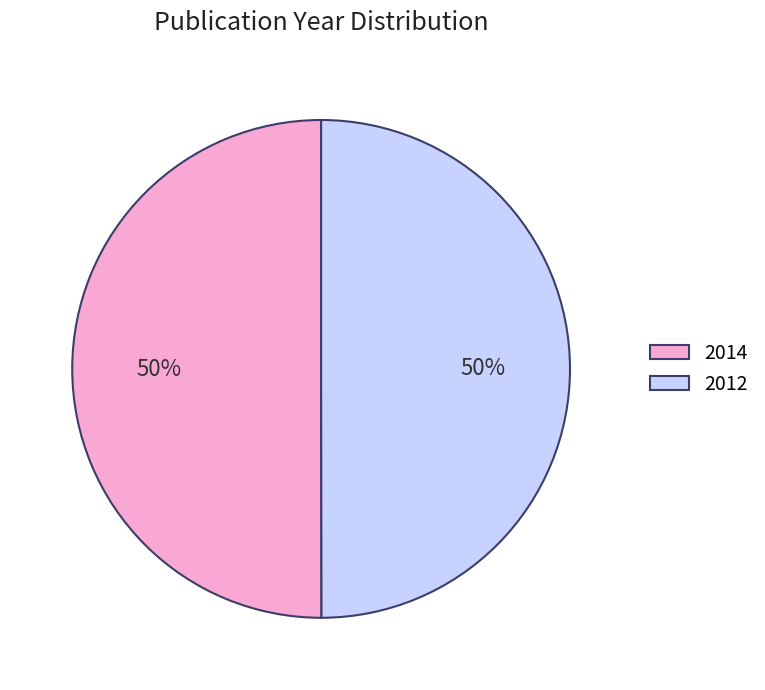

How many segments does this pie chart have?

2